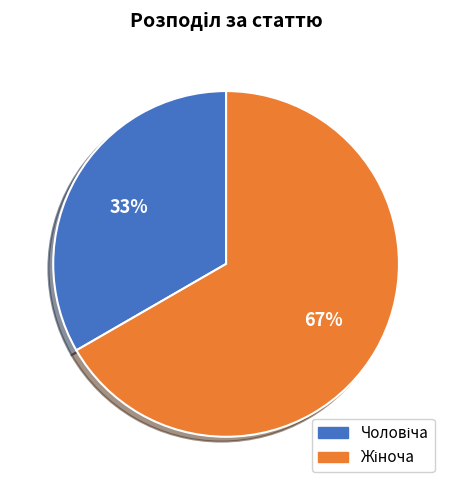

Is there any slice that represents more than half of the pie?

Yes